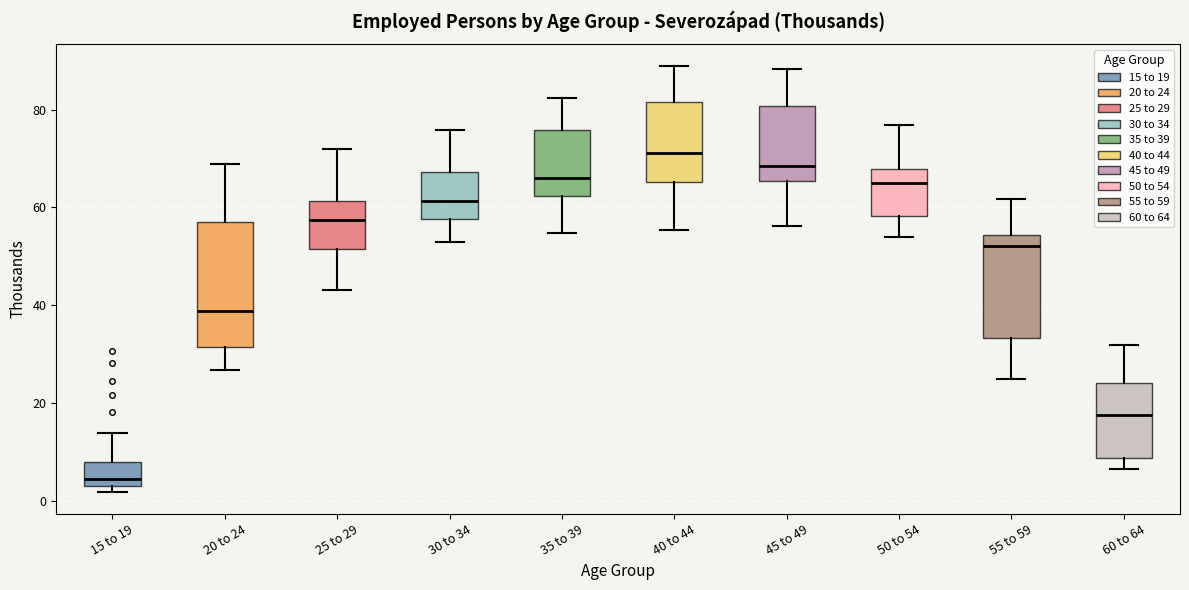

Which box's median line is the highest?

40 to 44